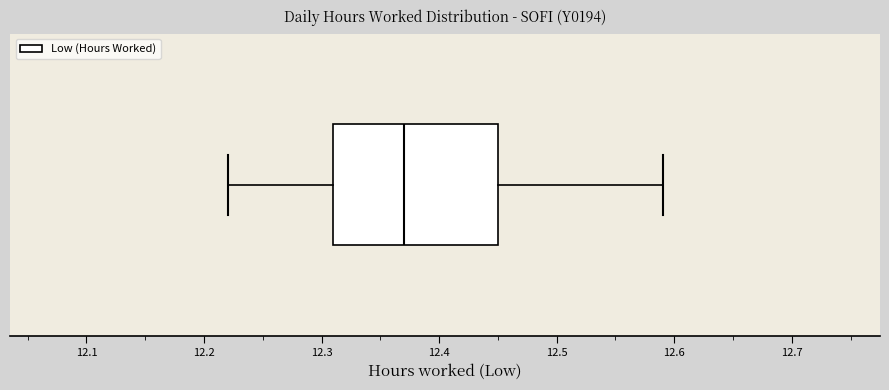

Where does the median line of the box sit on the x-axis? The values are not printed on the chart, so give them approximately, as read against the axis.

12.37